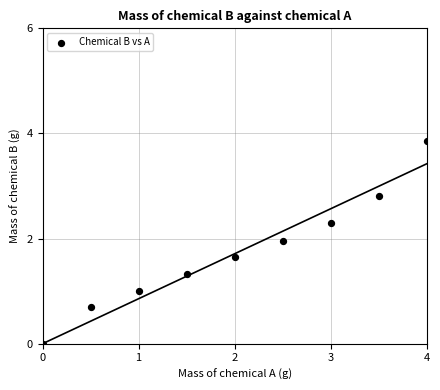

What is the average Y value?

1.7